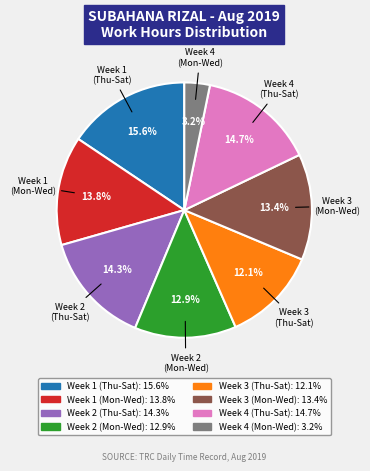

How many segments does this pie chart have?

8